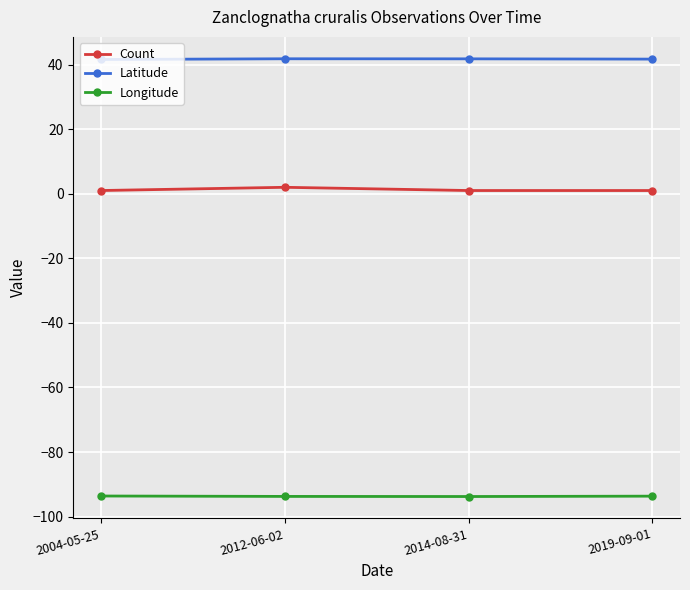

Is the value of Count at 2019-09-01 greater than the value of Longitude at 2012-06-02?

Yes